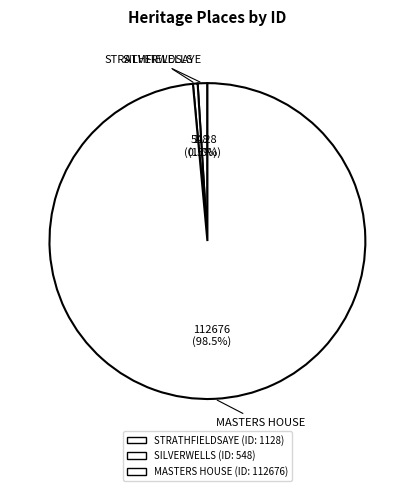

Count the number of slices in the pie.

3